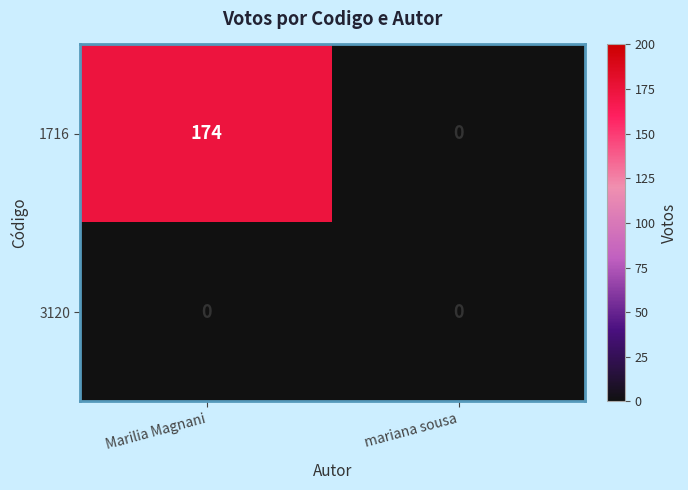

Reading left to right, what are all the values shown in this chart?

1716: Marilia Magnani=174	mariana sousa=0
3120: Marilia Magnani=0	mariana sousa=0